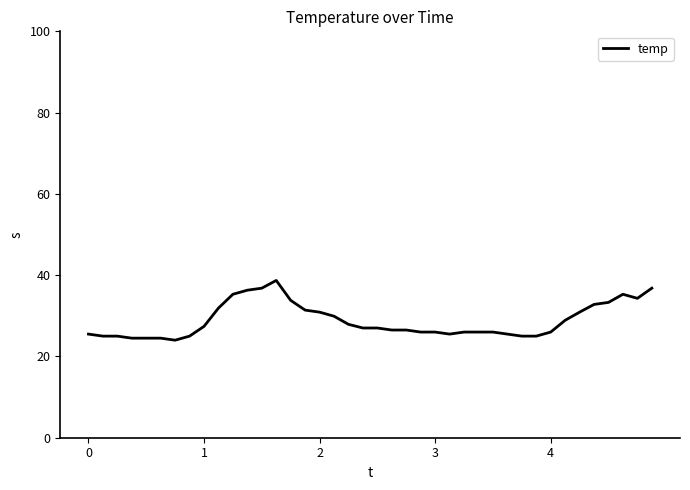

What is the minimum value shown in the chart?

24.0